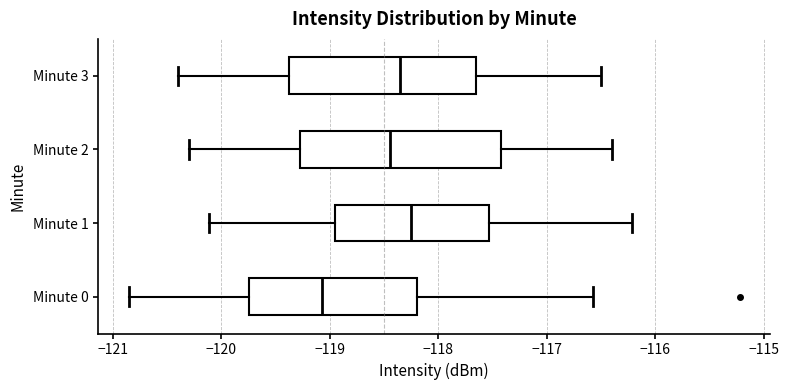

Reading bottom to top, transcribe this box plot: for each box, give where its median line is, the range the box spans, and where its two whiskers end, as read against the x-axis. The values are not printed on the chart, so give them approximately, as read against the axis.

Minute 0: median -119.1, box -119.7 to -118.2, whiskers -120.9 to -116.6
Minute 1: median -118.2, box -118.9 to -117.5, whiskers -120.1 to -116.2
Minute 2: median -118.4, box -119.3 to -117.4, whiskers -120.3 to -116.4
Minute 3: median -118.3, box -119.4 to -117.6, whiskers -120.4 to -116.5